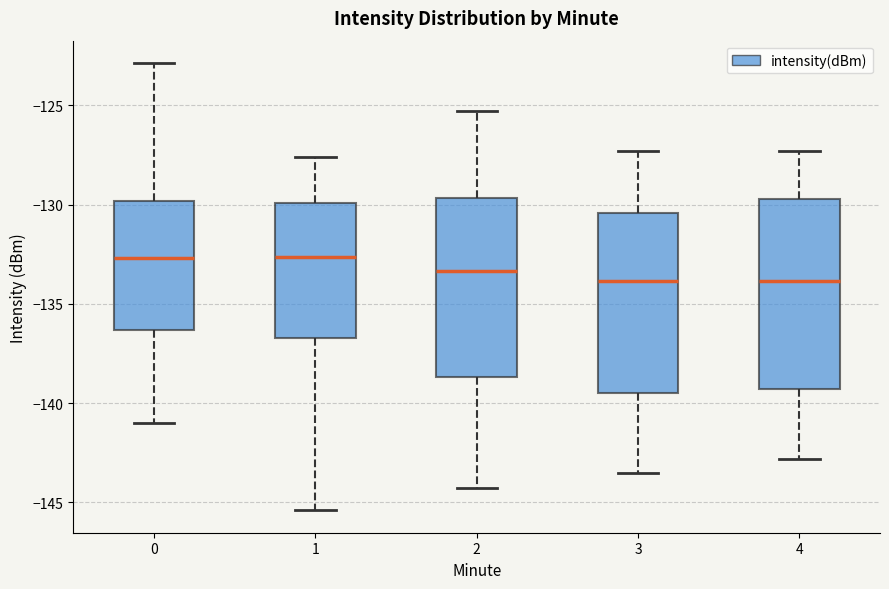

Reading left to right, transcribe this box plot: for each box, give where its median line is, the range the box spans, and where its two whiskers end, as read against the y-axis. The values are not printed on the chart, so give them approximately, as read against the axis.

0: median -132.5, box -136.5 to -130.0, whiskers -141.0 to -123.0
1: median -132.5, box -136.5 to -130.0, whiskers -145.5 to -127.5
2: median -133.5, box -138.5 to -129.5, whiskers -144.5 to -125.5
3: median -134.0, box -139.5 to -130.5, whiskers -143.5 to -127.5
4: median -134.0, box -139.5 to -129.5, whiskers -143.0 to -127.5